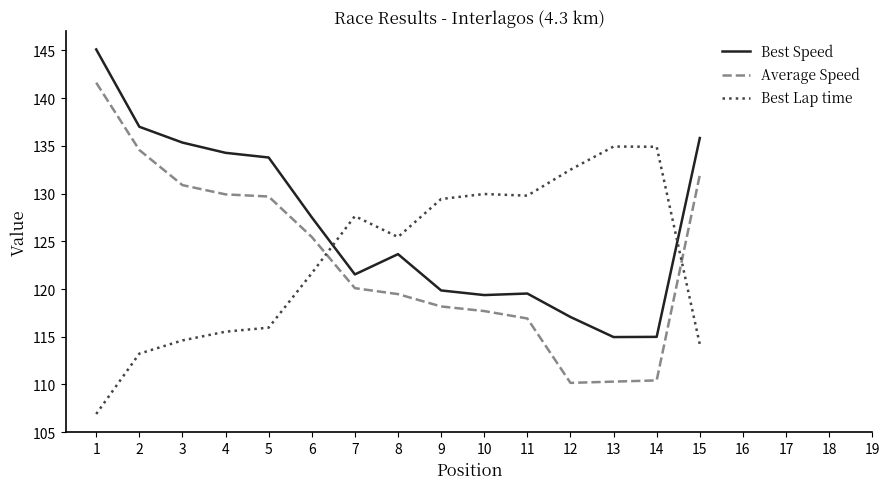

Which series has the largest total across all categories?

Best Speed